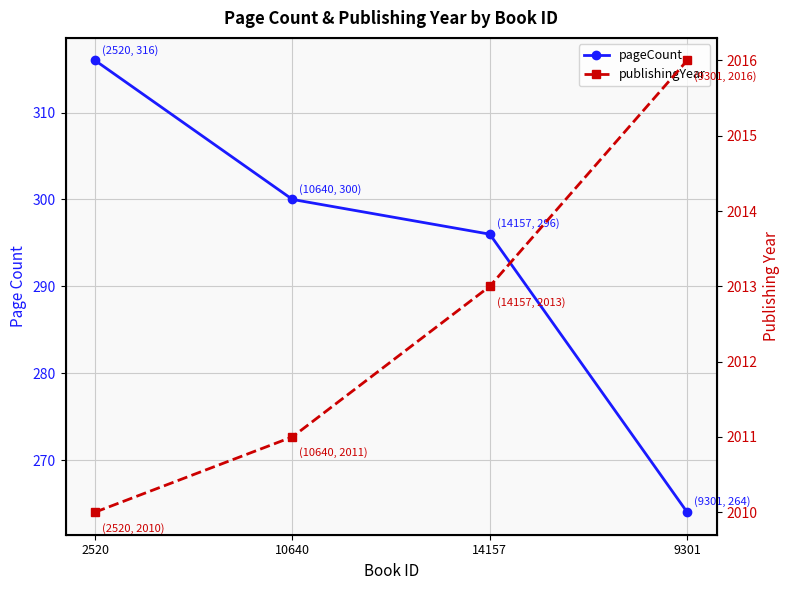

True or false: publishingYear and pageCount cross at least once.

False